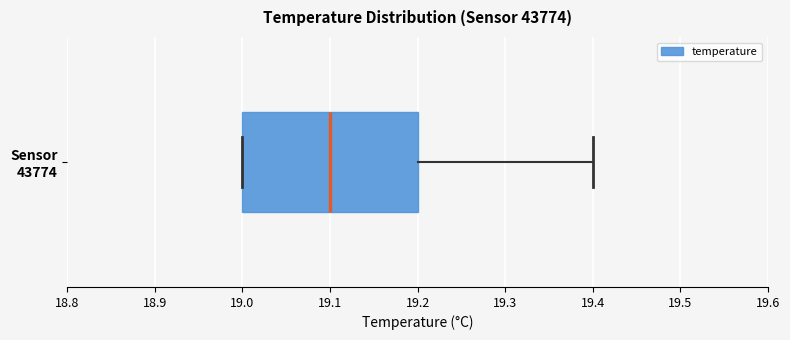

Transcribe this box plot: give where the median line is, the range the box spans, and where the two whiskers end, as read against the x-axis. The values are not printed on the chart, so give them approximately, as read against the axis.

median 19.1, box 19.0 to 19.2, whiskers 19.0 to 19.4